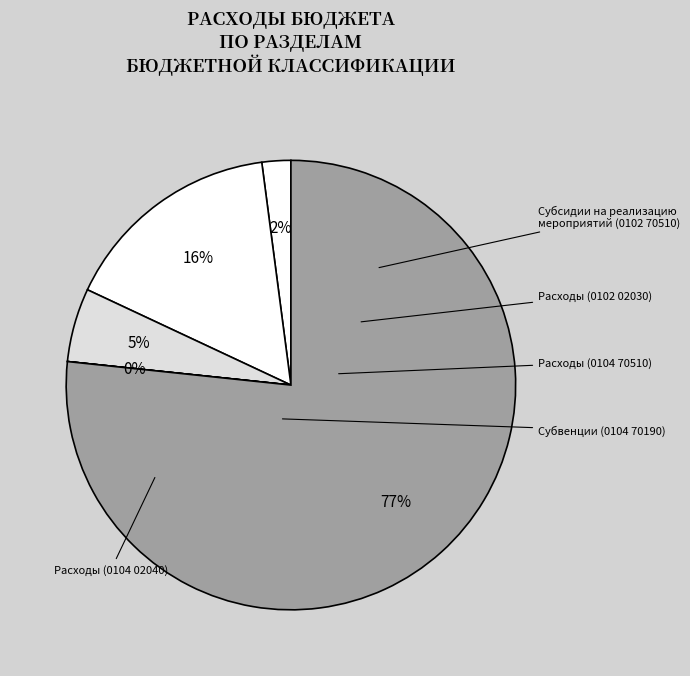

To the nearest percent, what percentage of the pie is Расходы (0104 02040)?

77%